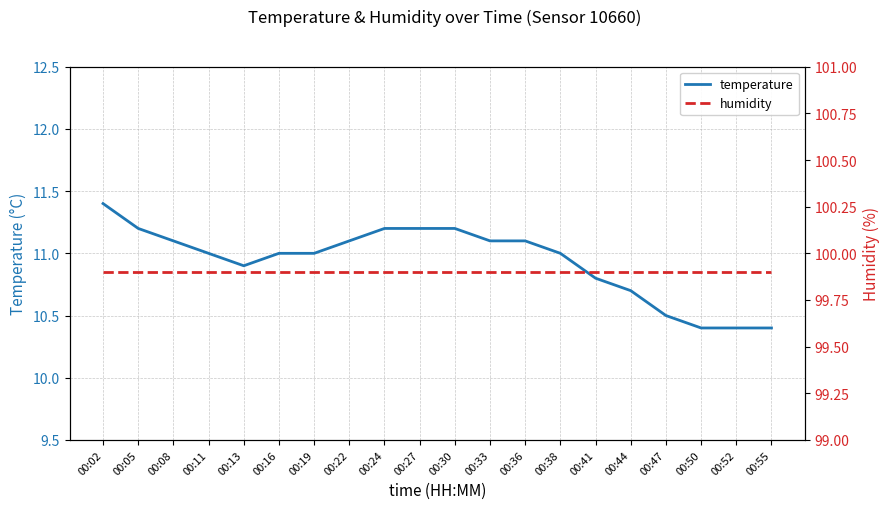

What is the value of the temperature point at the 11th from the left?

11.2